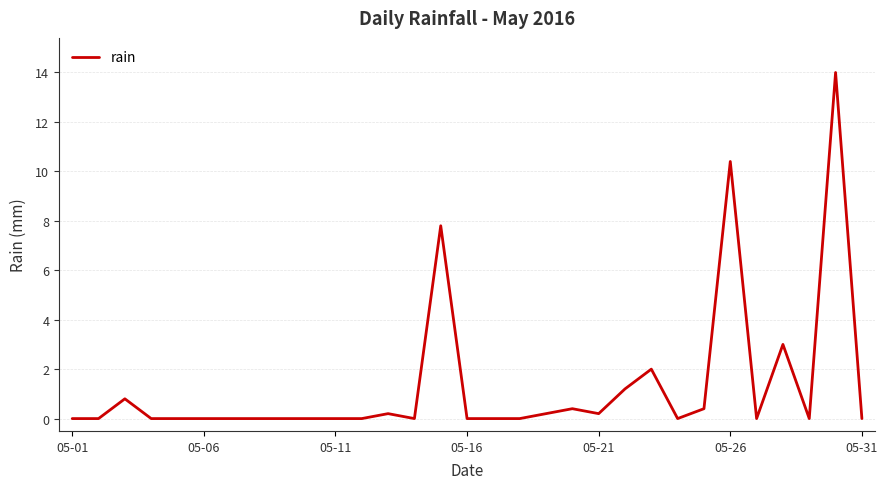

What is the greatest value displayed?

14.0